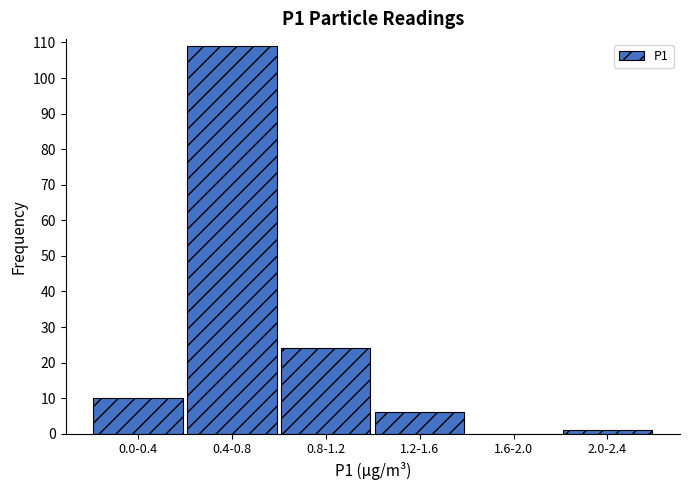

Reading left to right, what are all the values shown in this chart?

0.0-0.4=10	0.4-0.8=109	0.8-1.2=24	1.2-1.6=6	1.6-2.0=0	2.0-2.4=1